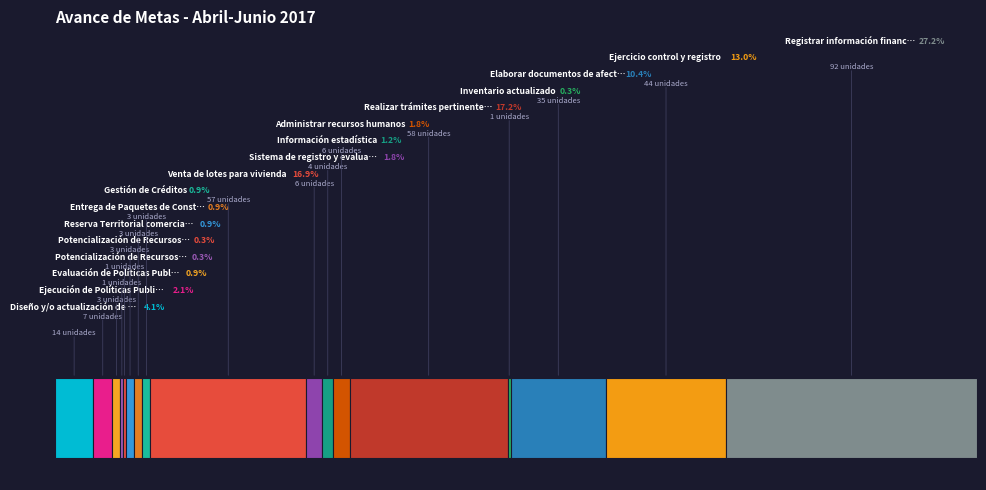

The Entrega de Paquetes de Construcción slice represents 11% of the pie. True or false?

False